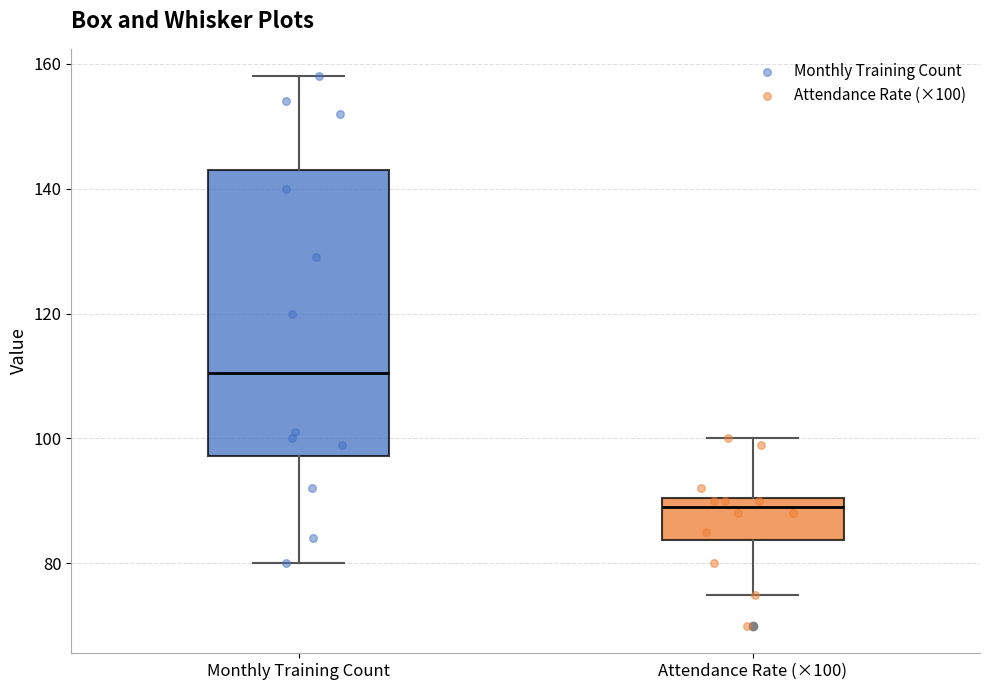

Reading left to right, transcribe this box plot: for each box, give where its median line is, the range the box spans, and where its two whiskers end, as read against the y-axis. The values are not printed on the chart, so give them approximately, as read against the axis.

Monthly Training Count: median 110, box 98 to 144, whiskers 80 to 158
Attendance Rate (×100): median 90 (just below the box's upper edge), box 84 to 90, whiskers 76 to 100